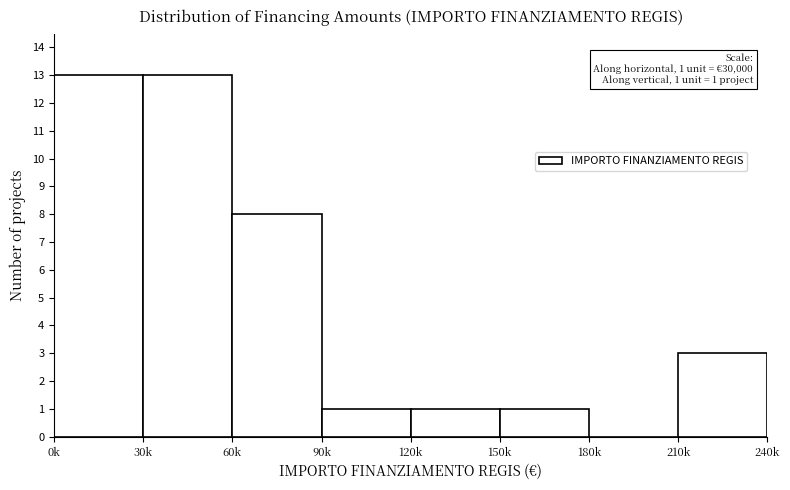

Reading left to right, list all the values displayed in this chart.

0k=13	30k=13	60k=8	90k=1	120k=1	150k=1	180k=0	210k=3